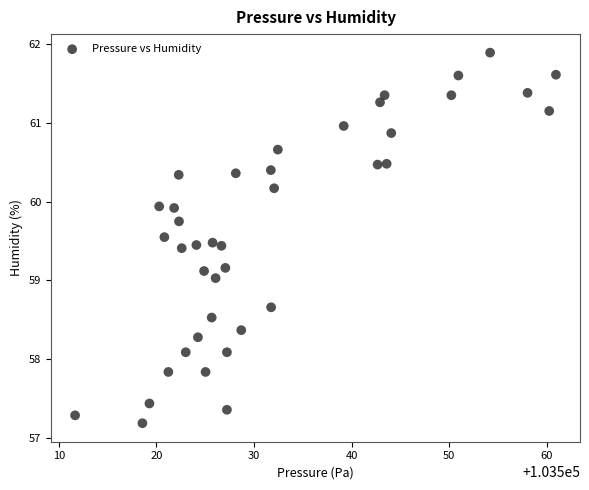

What is the range of X values (max minus min)?

49.3